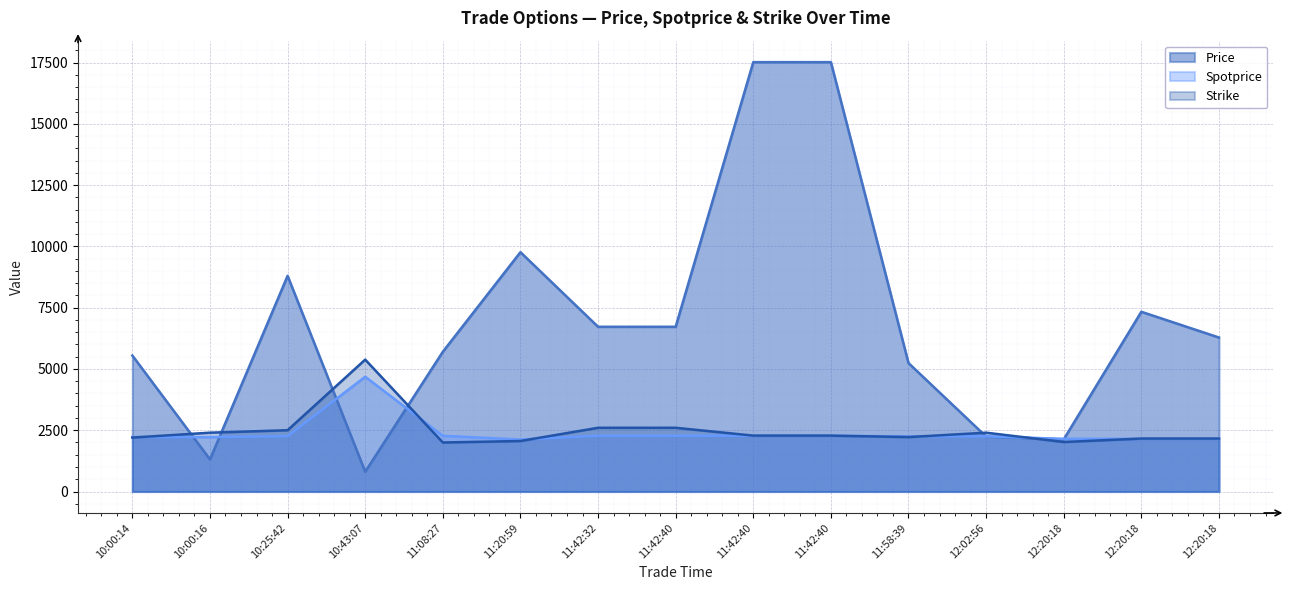

True or false: Spotprice has more than 0 interior local peaks.

True